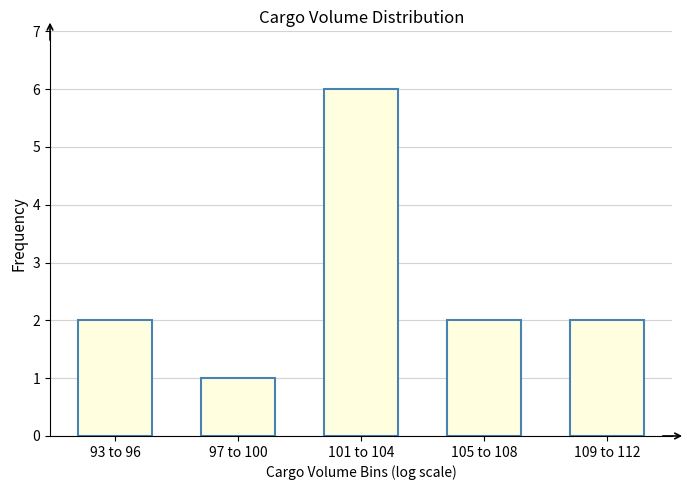

Reading left to right, extract all data points from this chart.

2	1	6	2	2